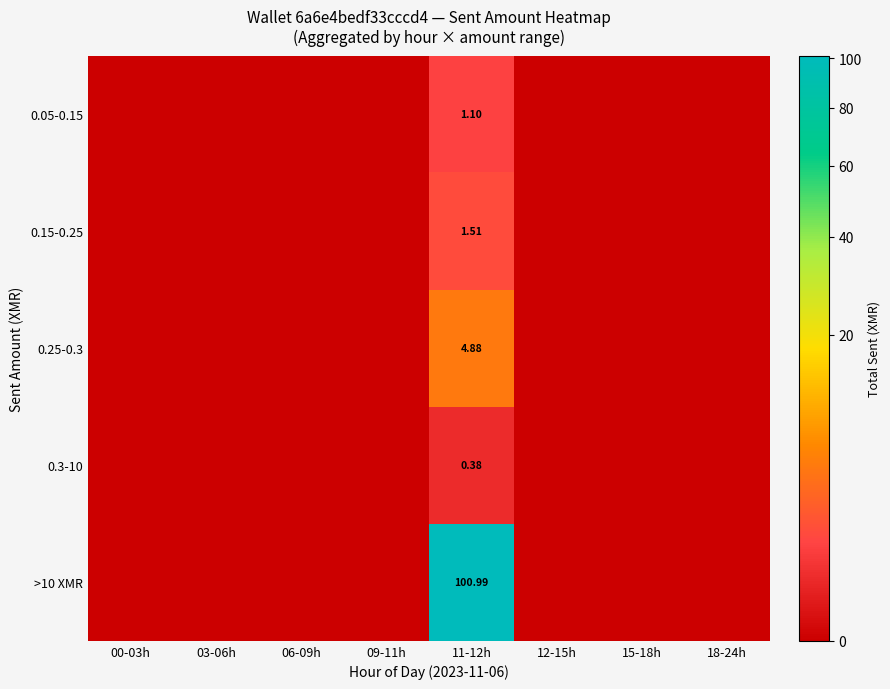

Where is 0.3-10 nearest to the value 0?

00-03h